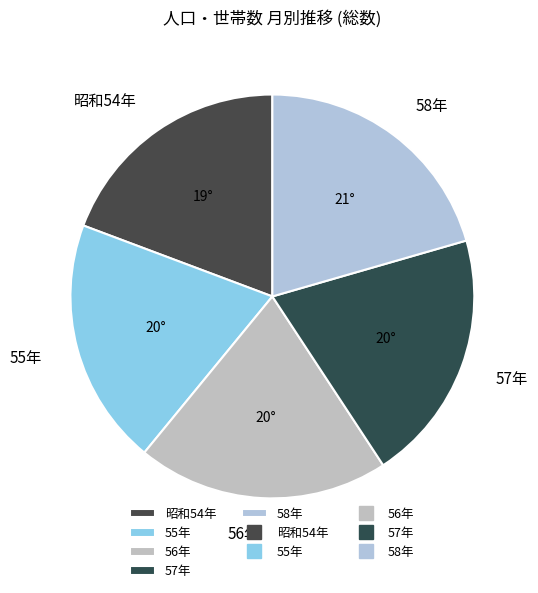

Is it true that 56年 is 20% of the pie?

True